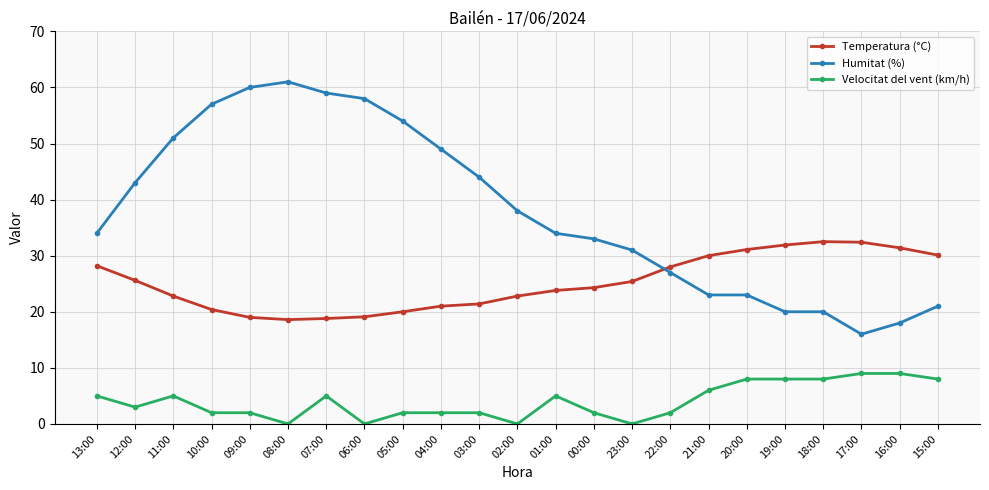

Count the number of categories in the chart.

23